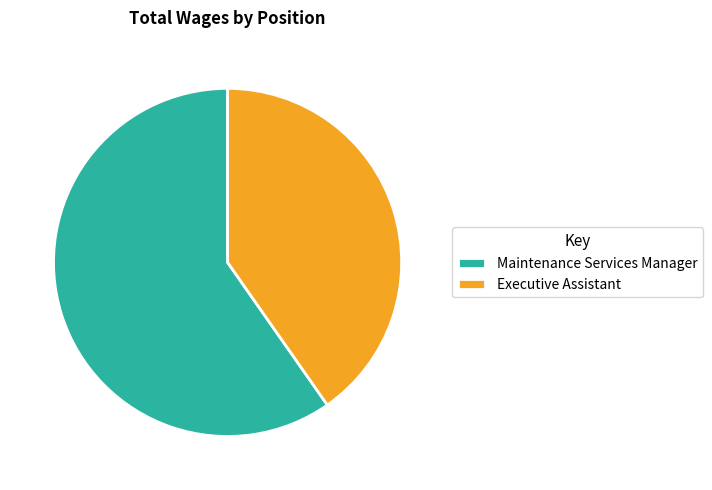

Approximately how many times larger is the value at Executive Assistant compared to Maintenance Services Manager?

0.7